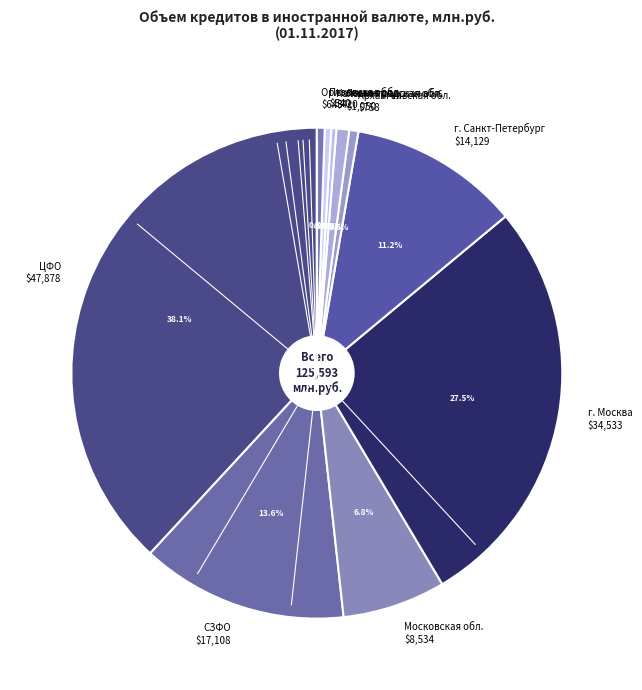

Which category has the biggest portion of the pie?

ЦФО $47,878